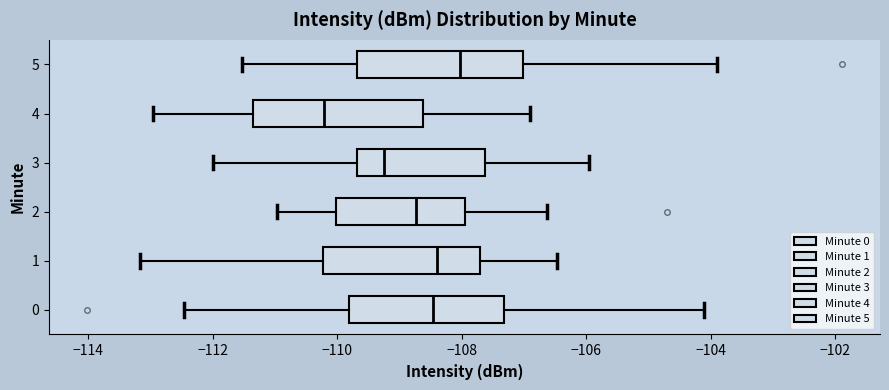

Which box has the furthest to the left median line?

4